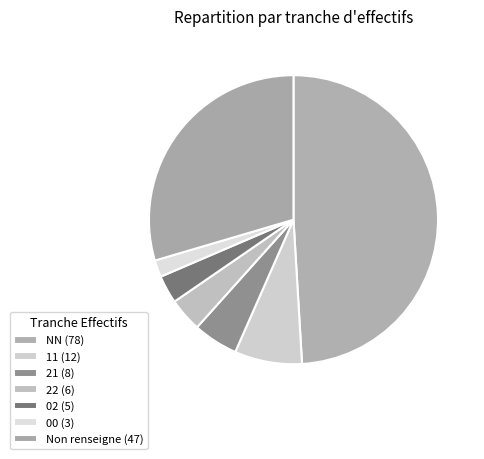

To the nearest percent, what is the difference between the largest and smallest slice percentages?

47%